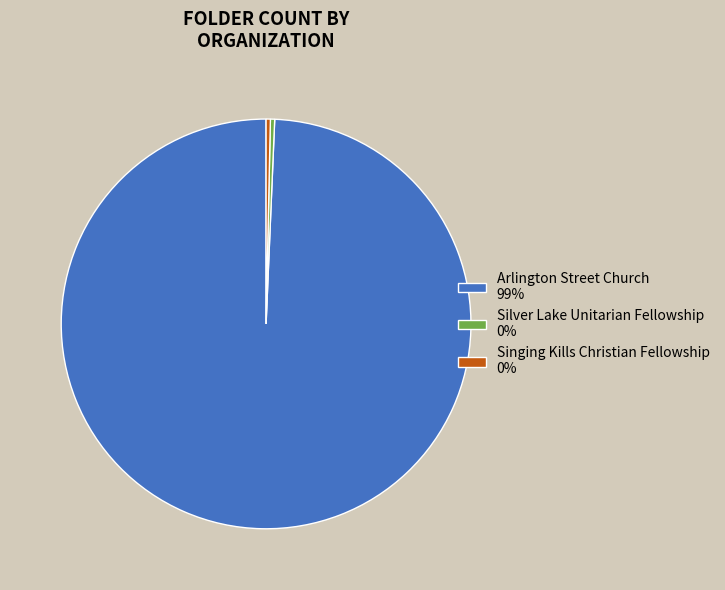

What is the ratio of the value at Silver Lake Unitarian Fellowship 0% to the value at Singing Kills Christian Fellowship 0%?

1.0